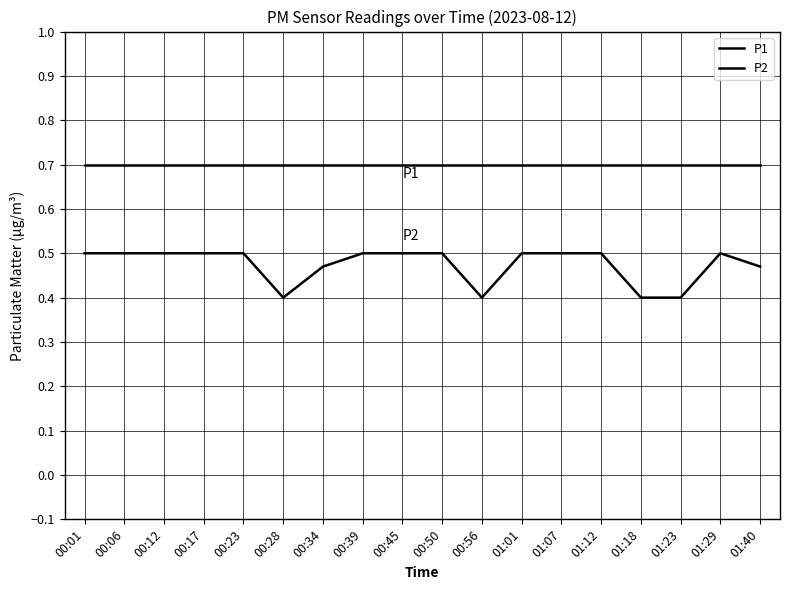

What is the average value of the P1 series?

0.7